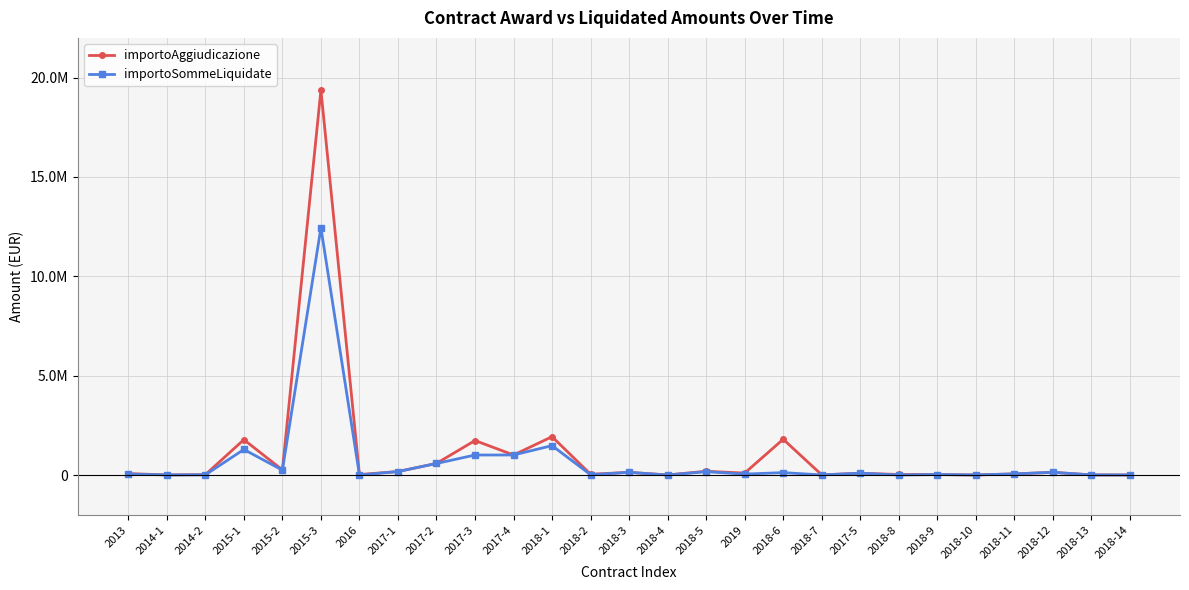

In importoSommeLiquidate, how many points are higher than both neighbors (excluding endpoints)?

9